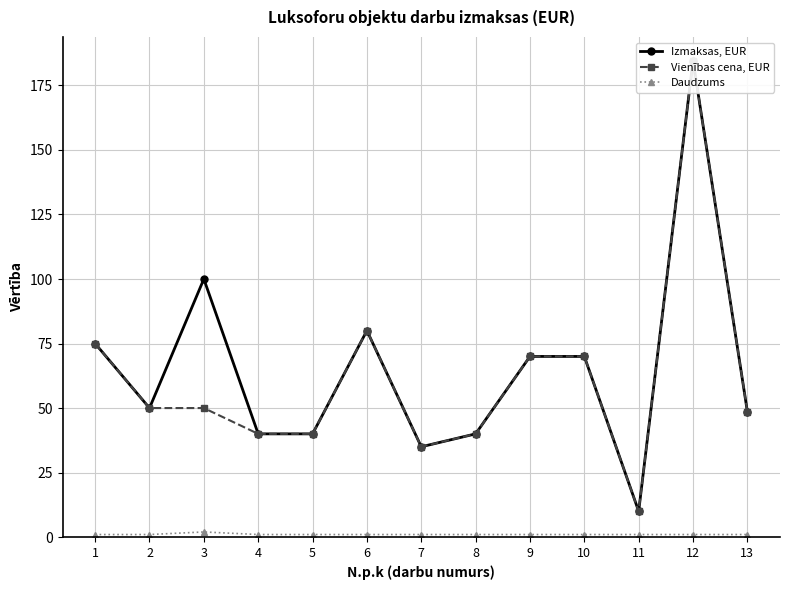

True or false: Vienības cena, EUR has more than 2 points higher than both neighbors.

False